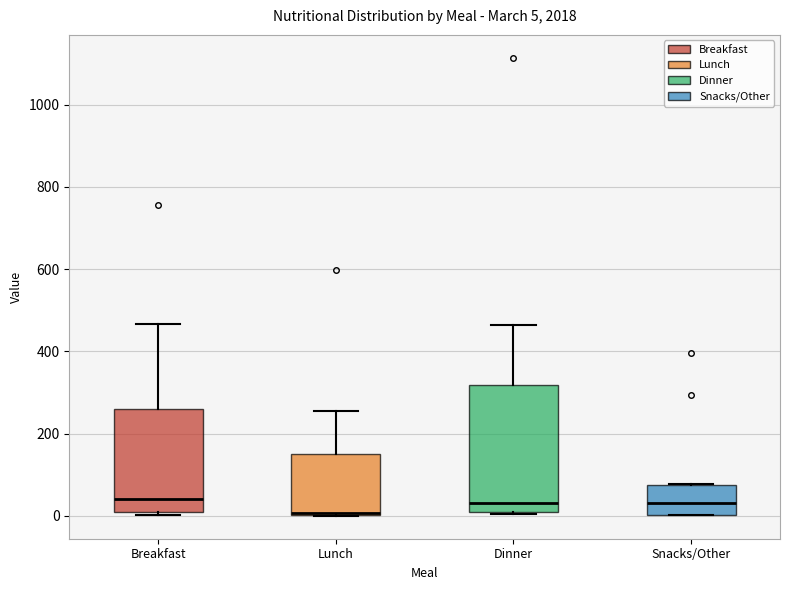

Which box is the tallest, from its lower edge to its upper edge?

Dinner